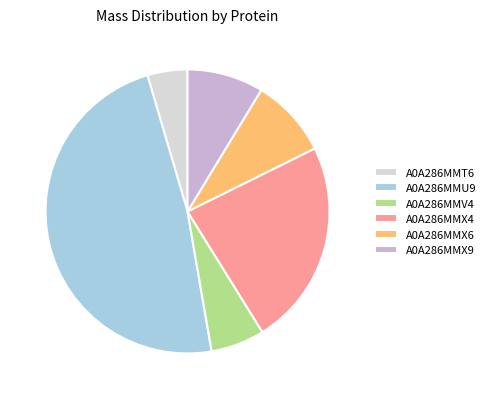

How many segments does this pie chart have?

6